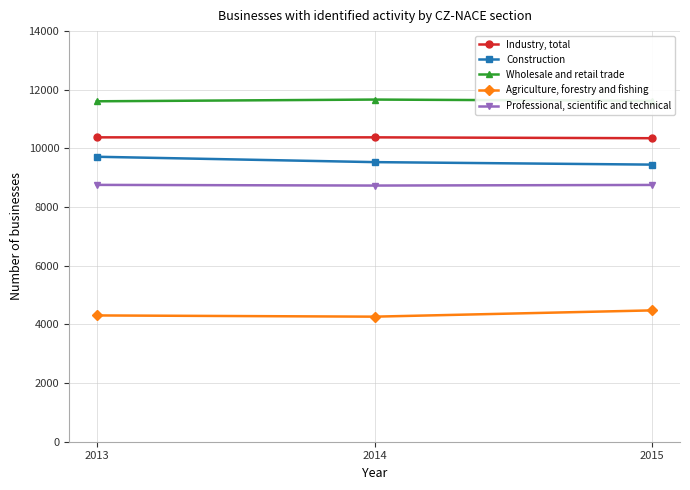

What is the greatest value displayed?

11666